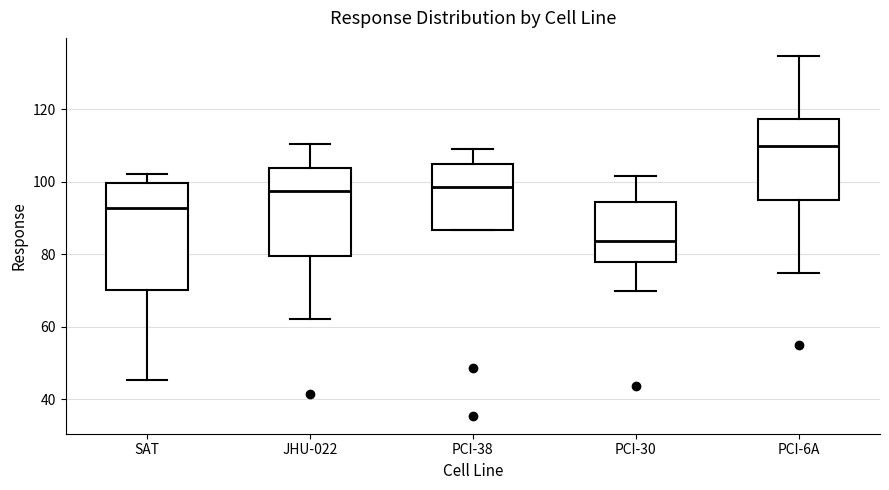

Where does the upper whisker of the box for PCI-6A end on the y-axis? The values are not printed on the chart, so give them approximately, as read against the axis.

134